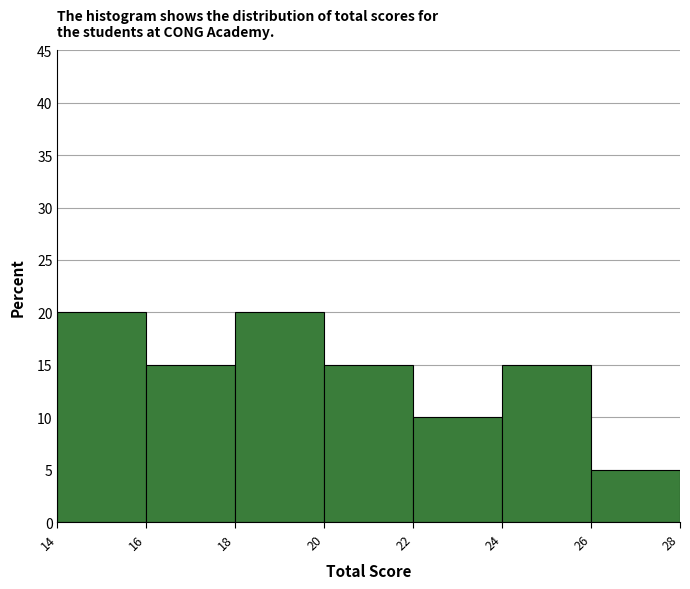

What is the height of the bar covering 20 to 22 on the x-axis? The values are not printed on the chart, so give them approximately, as read against the axis.

15